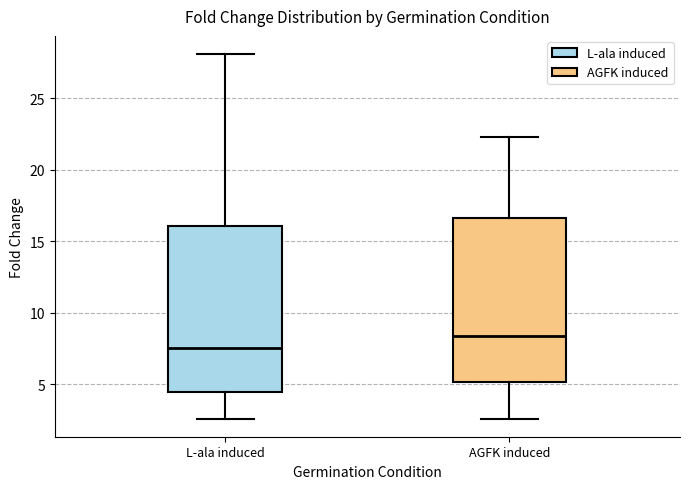

Where is the upper edge of the box for AGFK induced on the y-axis? The values are not printed on the chart, so give them approximately, as read against the axis.

16.5